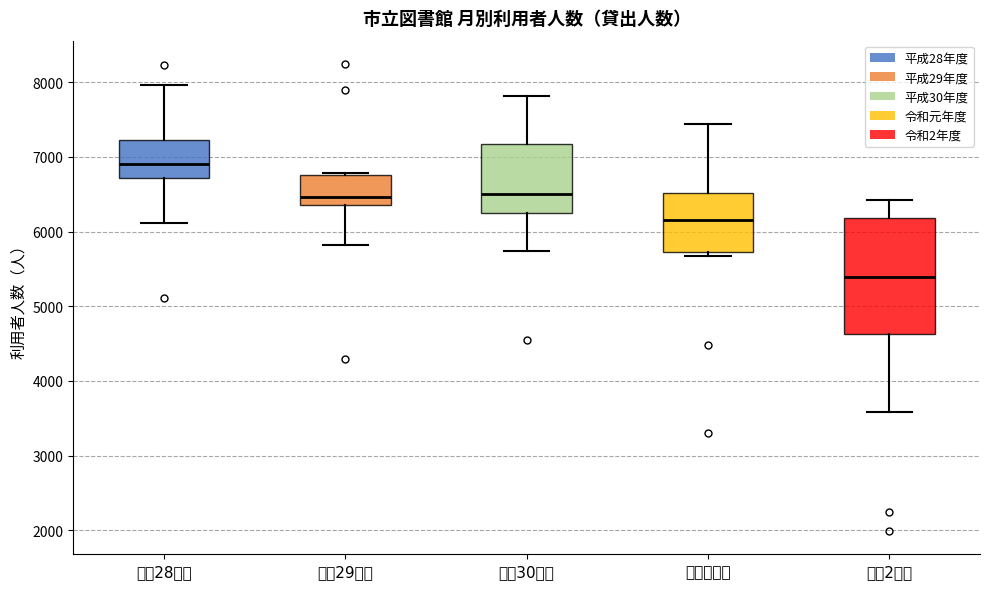

Where does the upper whisker of the box for 平成28年度 end on the y-axis? The values are not printed on the chart, so give them approximately, as read against the axis.

8000